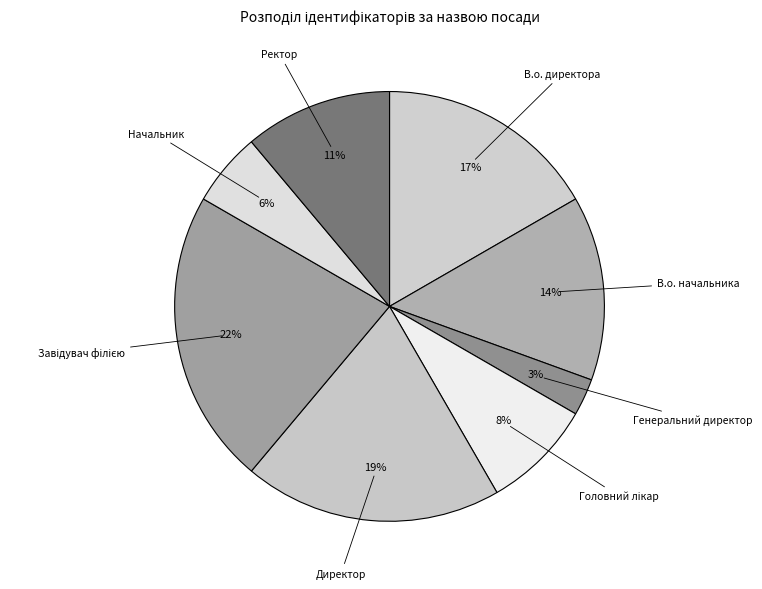

How many segments does this pie chart have?

8